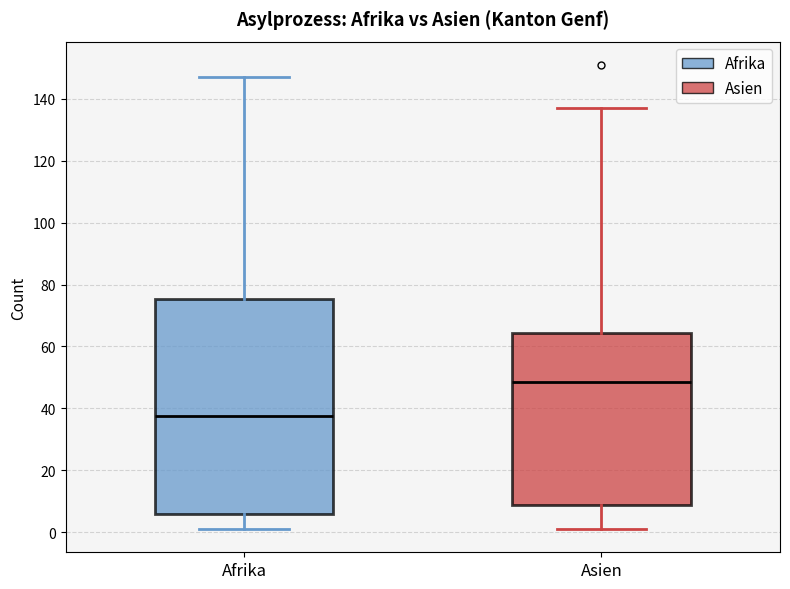

Where is the lower edge of the box for Afrika on the y-axis? The values are not printed on the chart, so give them approximately, as read against the axis.

6